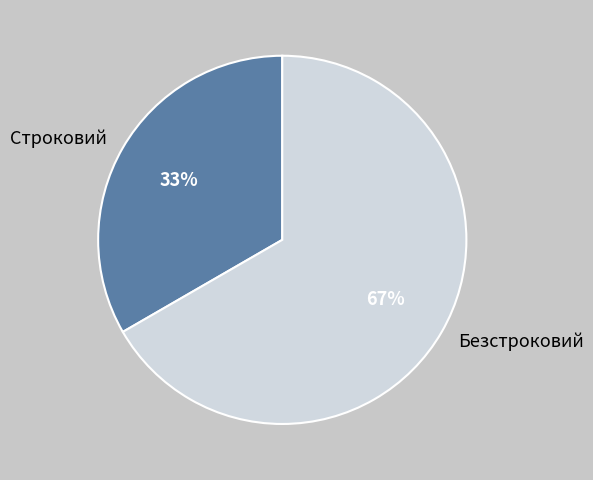

Which slice is the largest?

Безстроковий